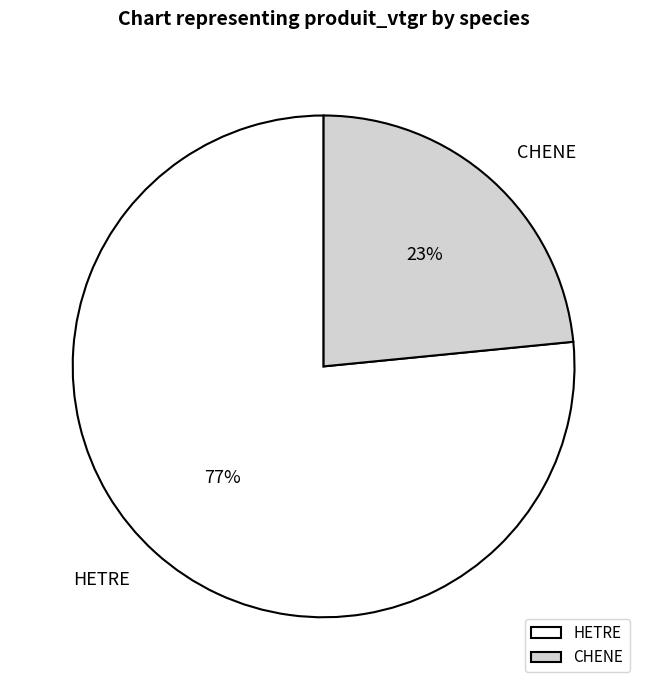

To the nearest percent, what is the average slice percentage?

50%